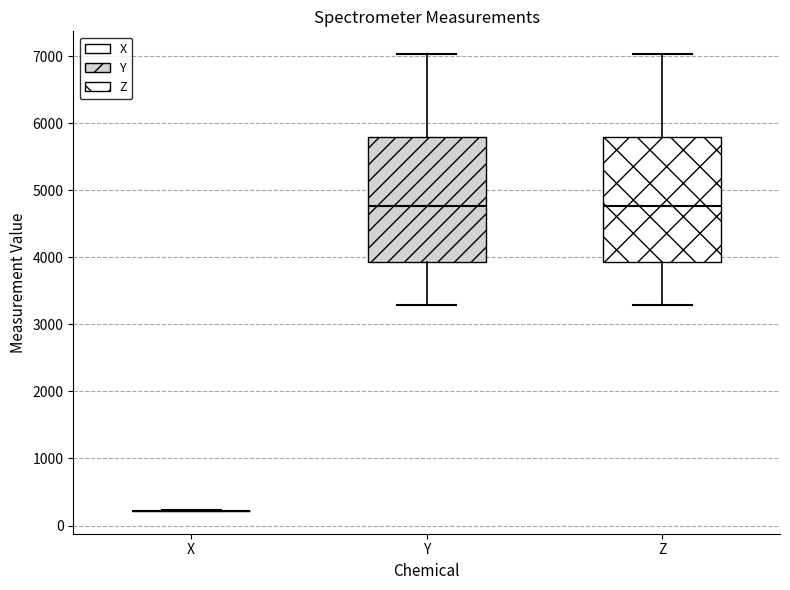

Reading left to right, transcribe this box plot: for each box, give where its median line is, the range the box spans, and where its two whiskers end, as read against the y-axis. The values are not printed on the chart, so give them approximately, as read against the axis.

X: box collapsed to a line at 200, whiskers 200 to 200
Y: median 4800, box 3900 to 5800, whiskers 3300 to 7000
Z: median 4800, box 3900 to 5800, whiskers 3300 to 7000